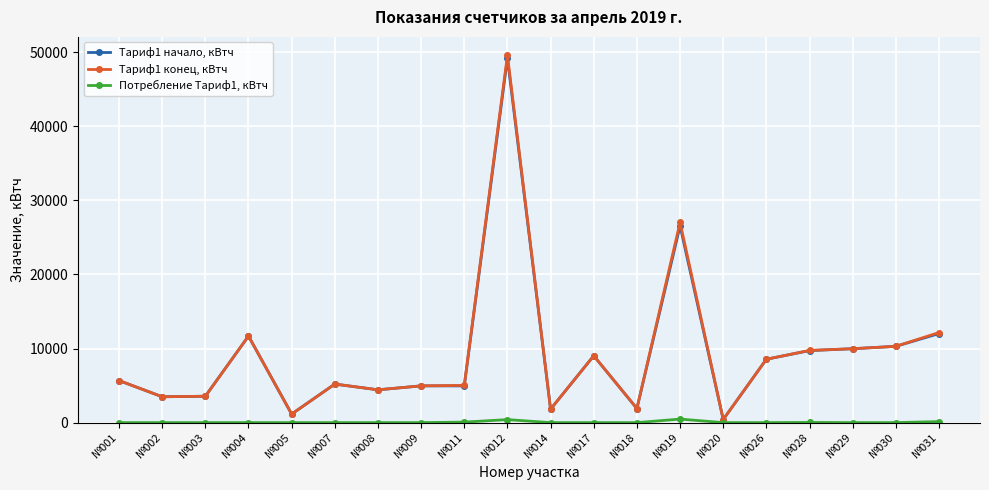

Is the value of Тариф1 конец, кВтч at №026 greater than the value of Тариф1 начало, кВтч at №007?

Yes